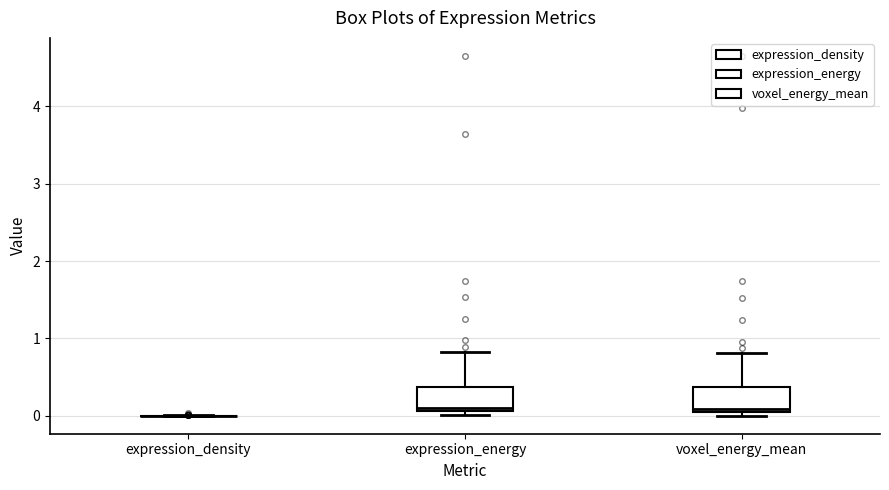

Reading left to right, transcribe this box plot: for each box, give where its median line is, the range the box spans, and where its two whiskers end, as read against the y-axis. The values are not printed on the chart, so give them approximately, as read against the axis.

expression_density: box collapsed to a line at 0.0, whiskers 0.0 to 0.0
expression_energy: median 0.1 (just above the box's lower edge), box 0.1 to 0.4, whiskers 0.0 to 0.8
voxel_energy_mean: median 0.1 (just above the box's lower edge), box 0.1 to 0.4, whiskers 0.0 to 0.8